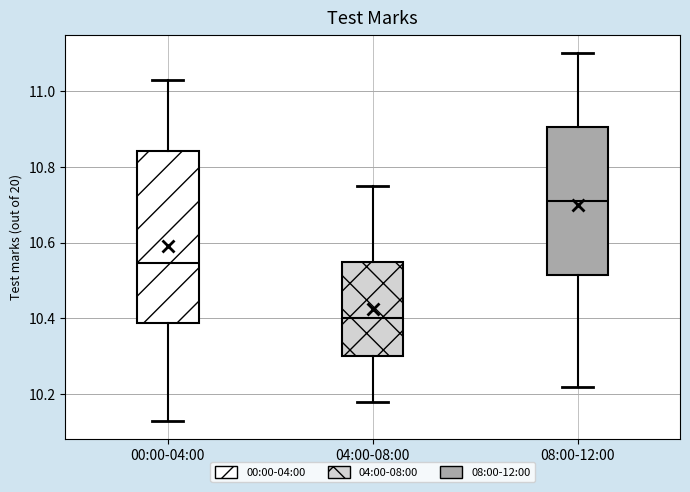

Where does the median line of the box for 00:00-04:00 sit on the y-axis? The values are not printed on the chart, so give them approximately, as read against the axis.

10.54